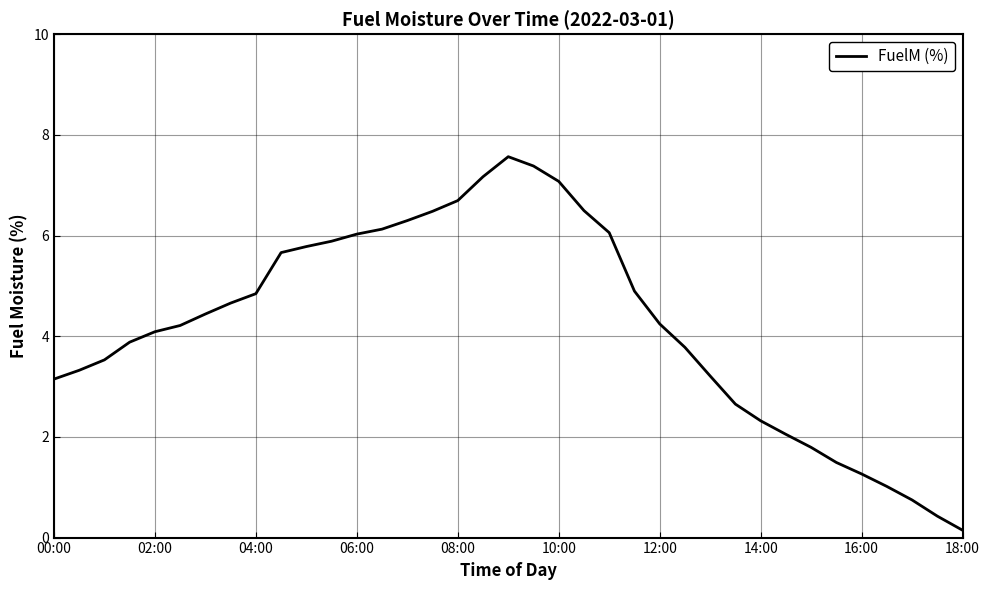

What is the greatest value displayed?

7.6